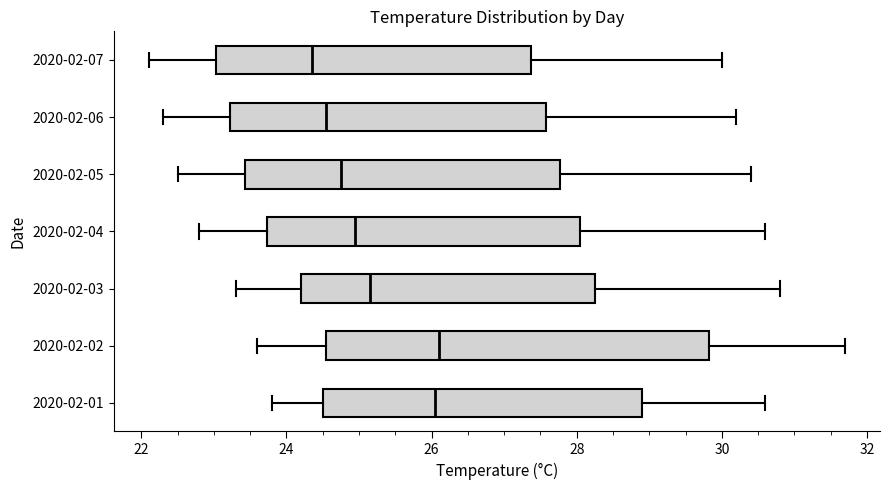

Where does the right whisker of the box for 2020-02-03 end on the x-axis? The values are not printed on the chart, so give them approximately, as read against the axis.

30.8